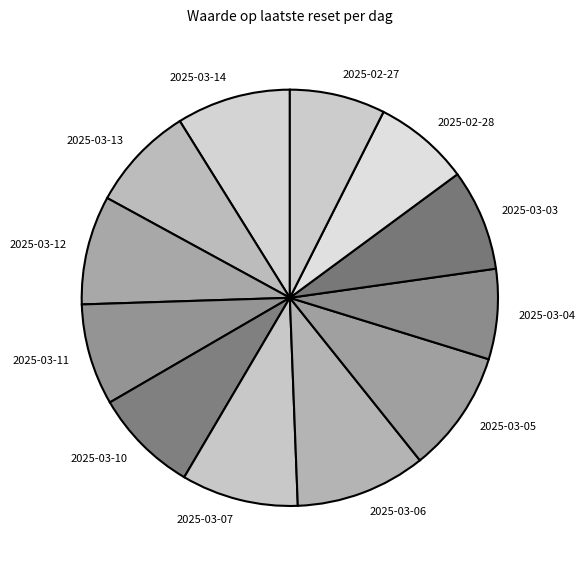

What is the ratio of the value at 2025-03-03 to the value at 2025-03-04?

1.1